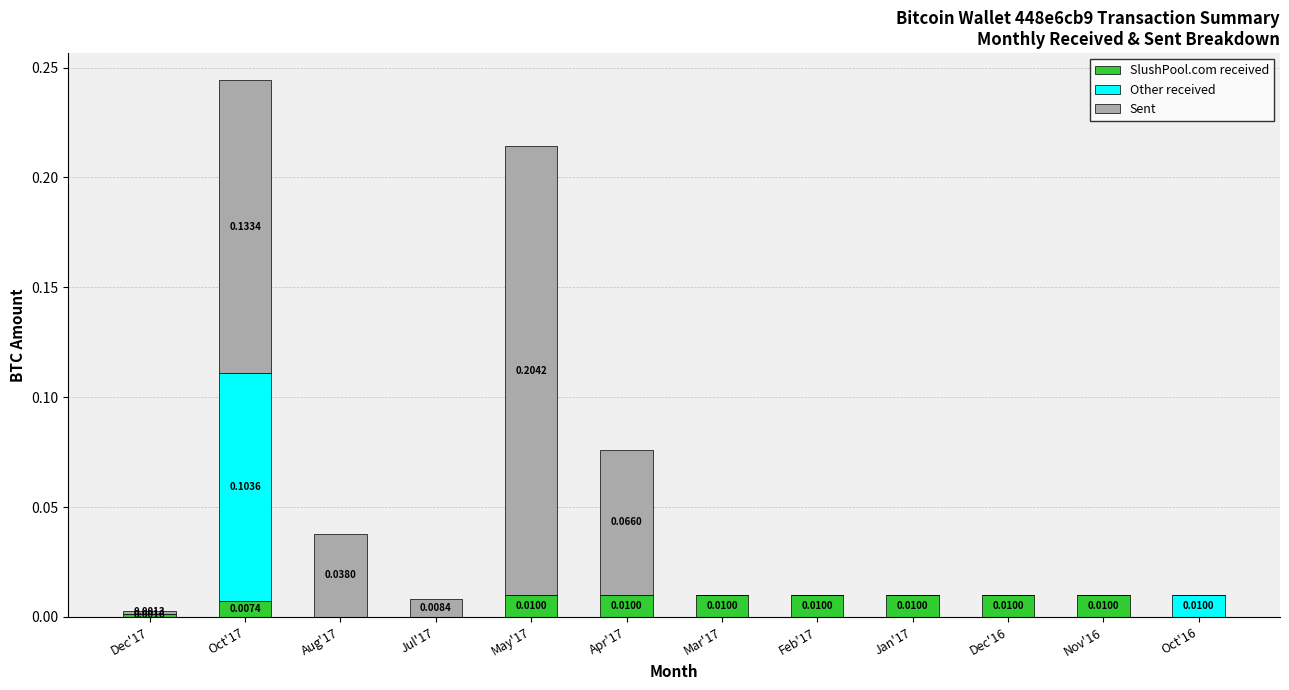

Between Apr'17 and Feb'17, which series saw the biggest shift?

Sent